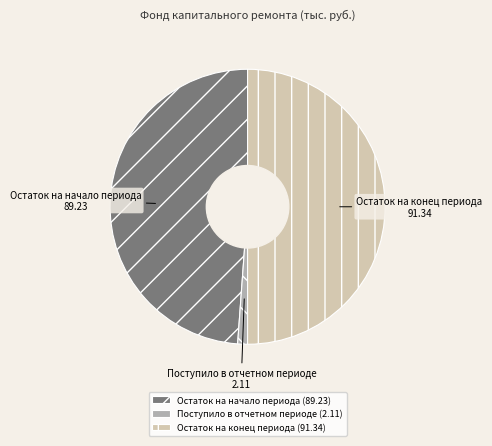

Which category has the smallest portion of the pie?

Поступило в отчетном периоде